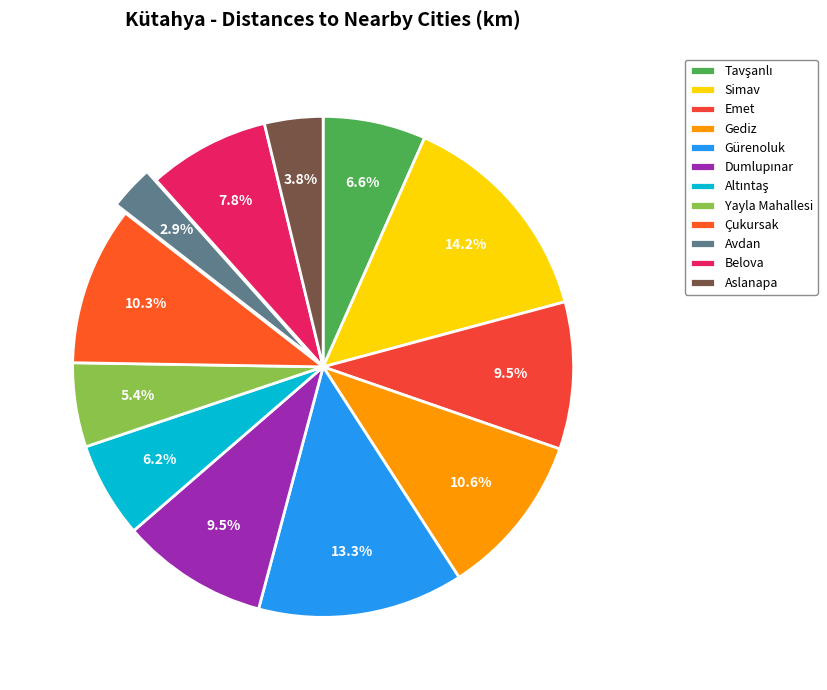

How many slices are in this pie chart?

12